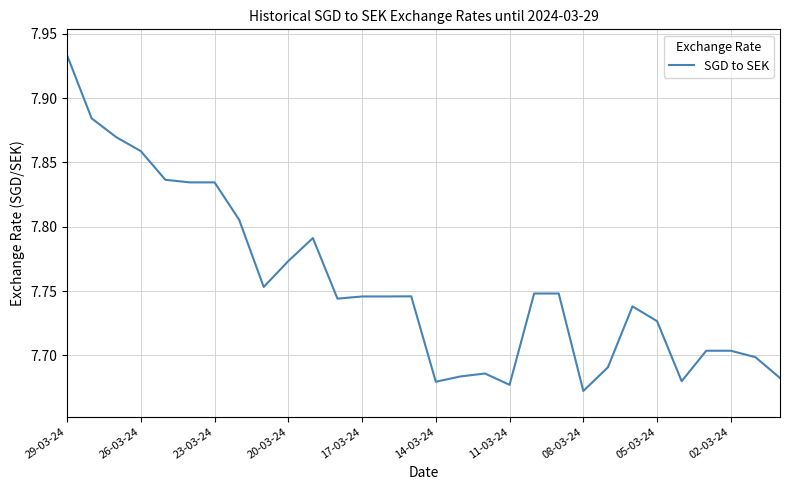

What is the difference between the maximum and minimum values?

0.3